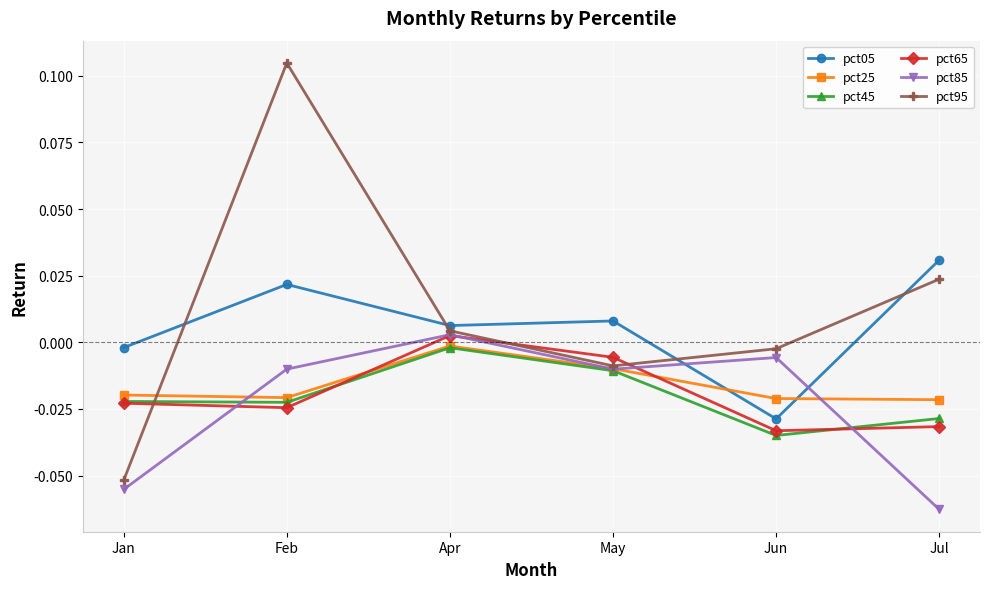

At which category does pct25 reach its first local peak?

Apr